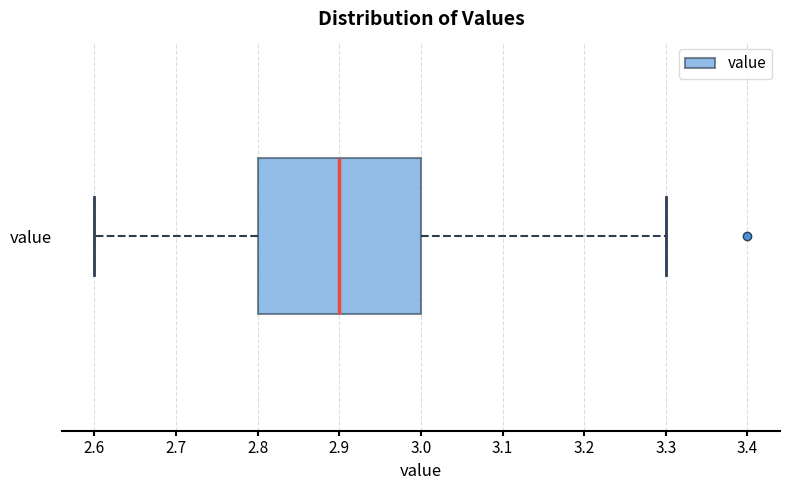

Where does the left whisker of the box for value end on the x-axis? The values are not printed on the chart, so give them approximately, as read against the axis.

2.6